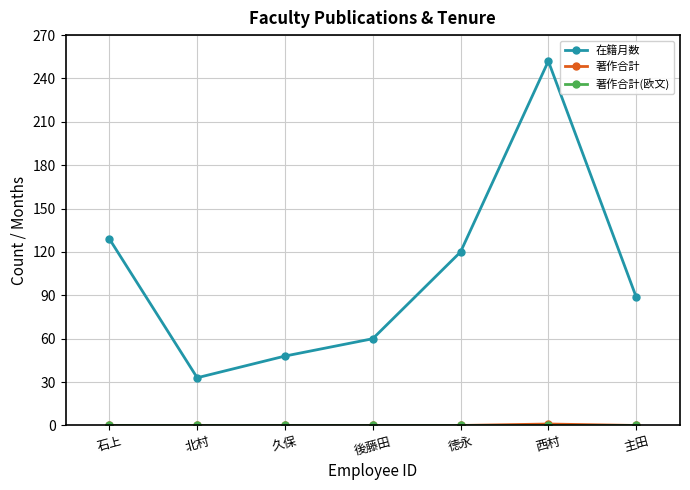

What is the label of the 1st point from the left?

石上